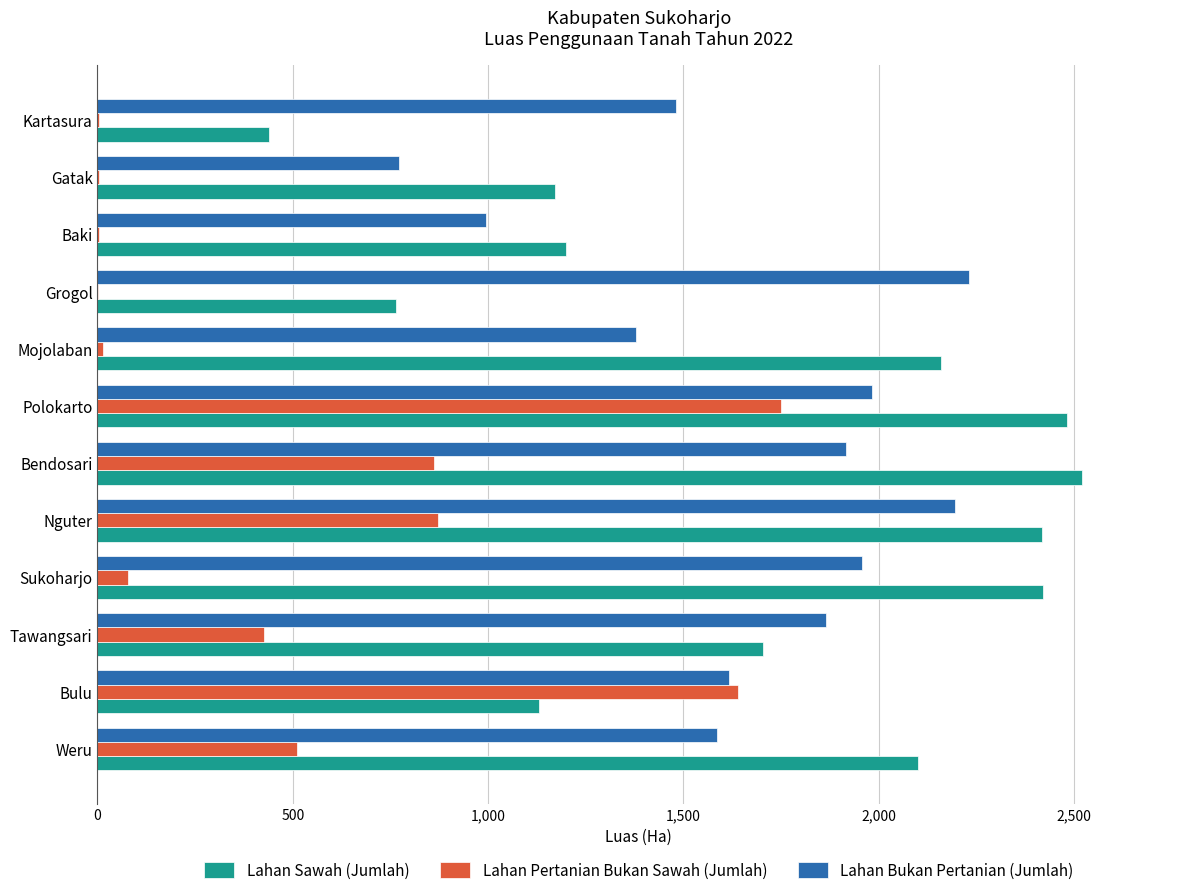

True or false: Lahan Bukan Pertanian (Jumlah) has a value of 1917.0 at Bendosari.

True